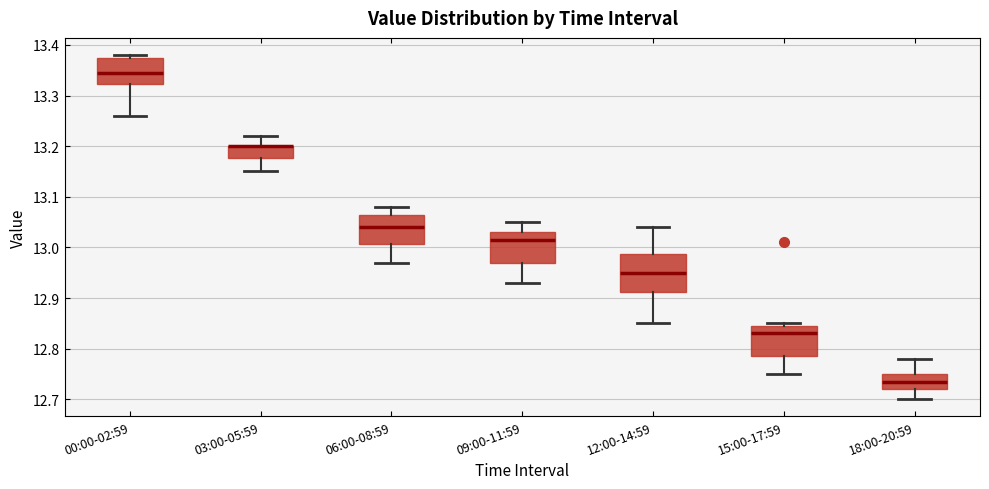

Comparing the boxes themselves (not the whiskers), which one is the tallest?

12:00-14:59